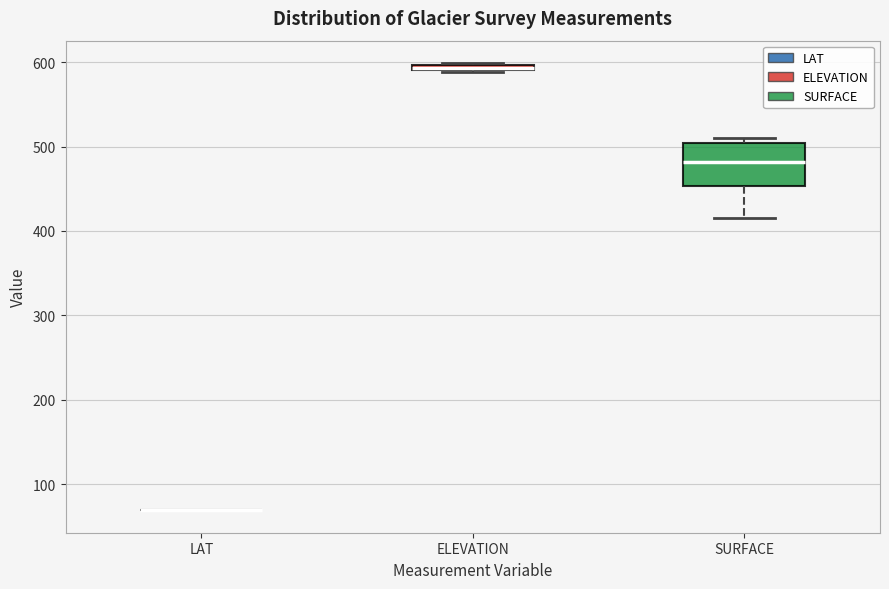

Comparing the boxes themselves (not the whiskers), which one is the tallest?

SURFACE